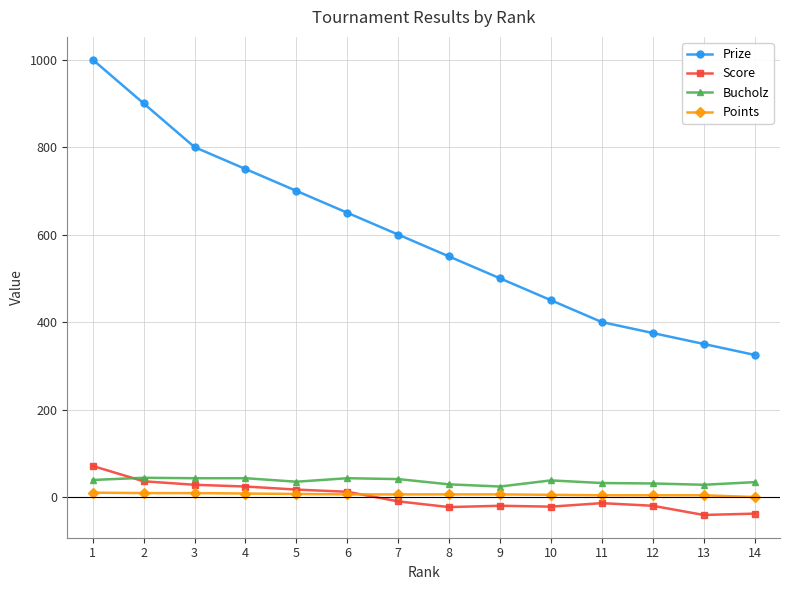

Is the value of Prize at 10 greater than the value of Score at 12?

Yes